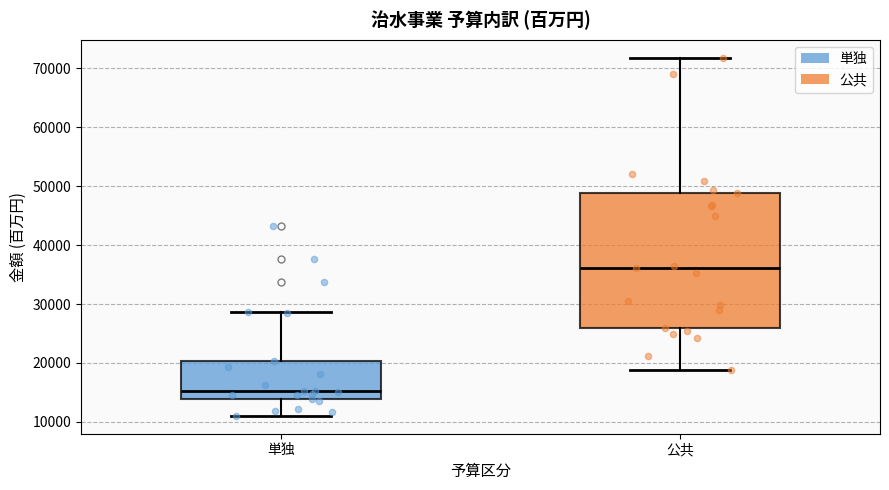

Which box has the highest median line?

公共